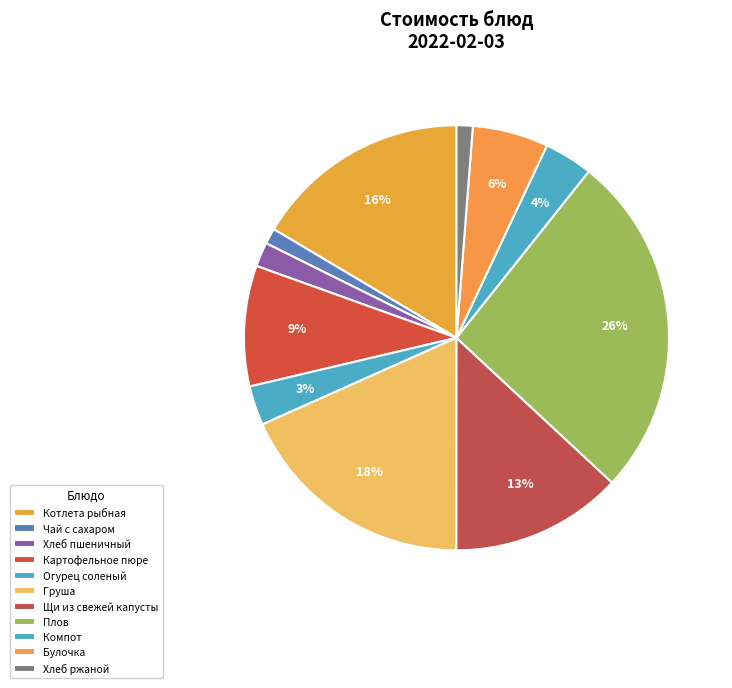

How many segments does this pie chart have?

11